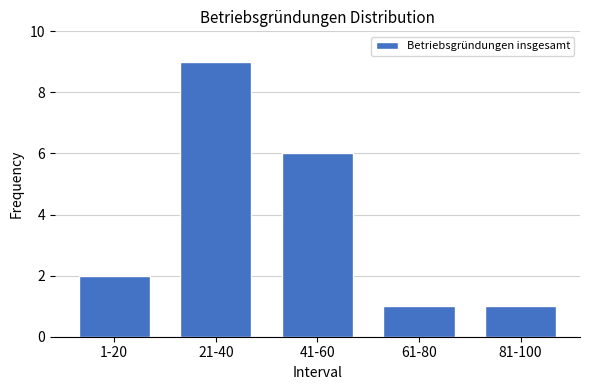

Reading left to right, extract all data points from this chart.

1-20=2	21-40=9	41-60=6	61-80=1	81-100=1